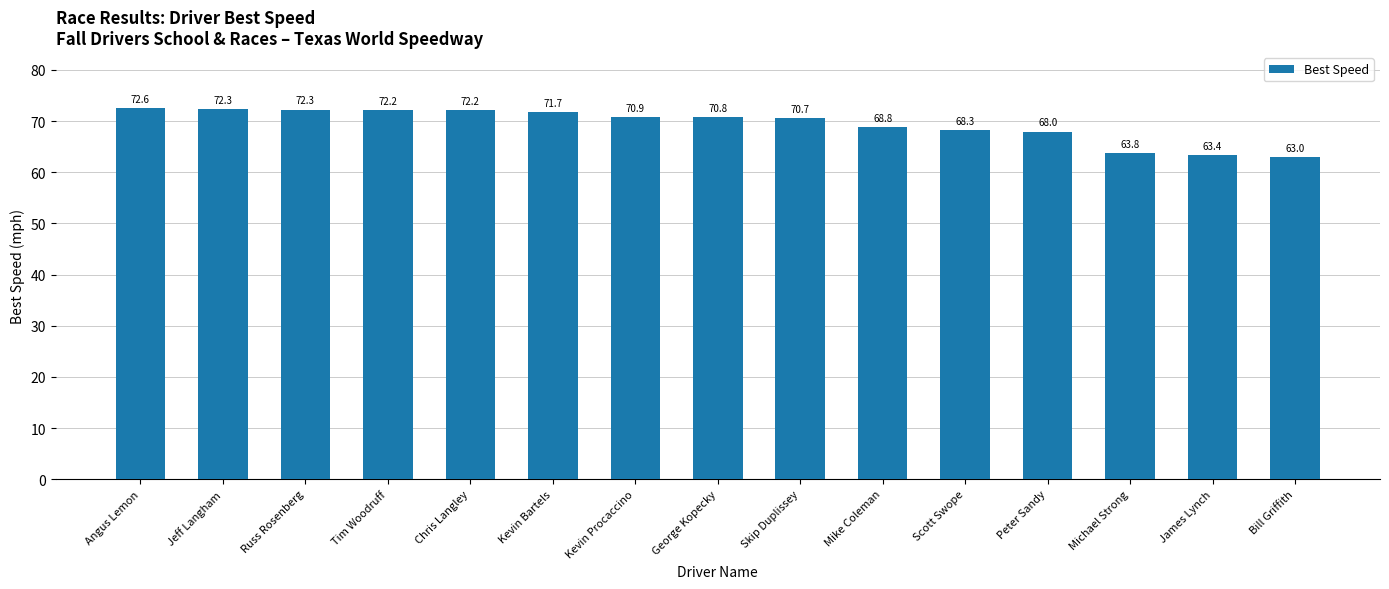

What is the difference between the maximum and minimum values?

9.6